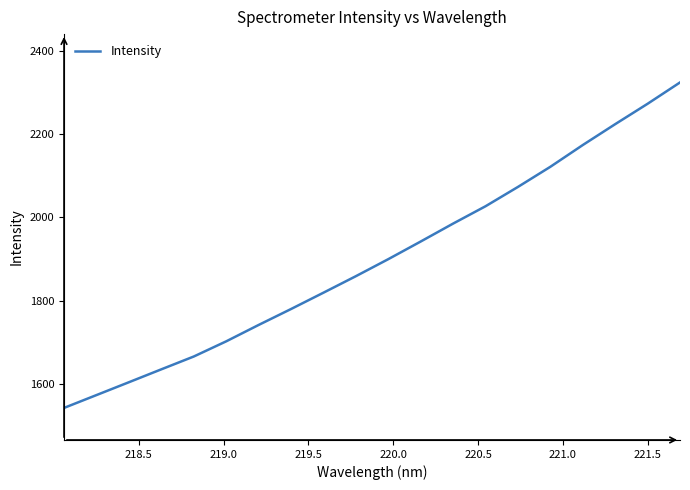

What is the difference between the maximum and minimum values?

782.6